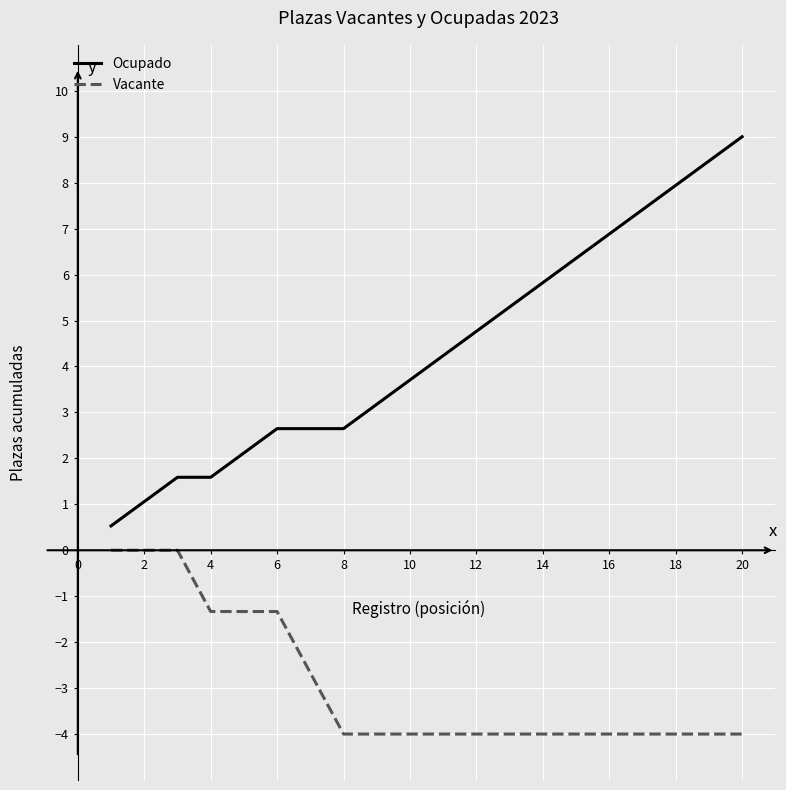

What is the minimum value for Ocupado?

0.5